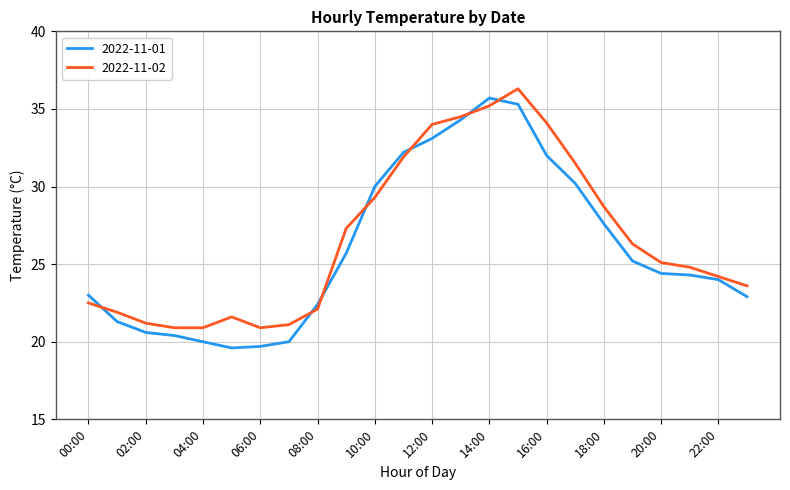

What is the lowest value of the 2022-11-02 series?

20.9